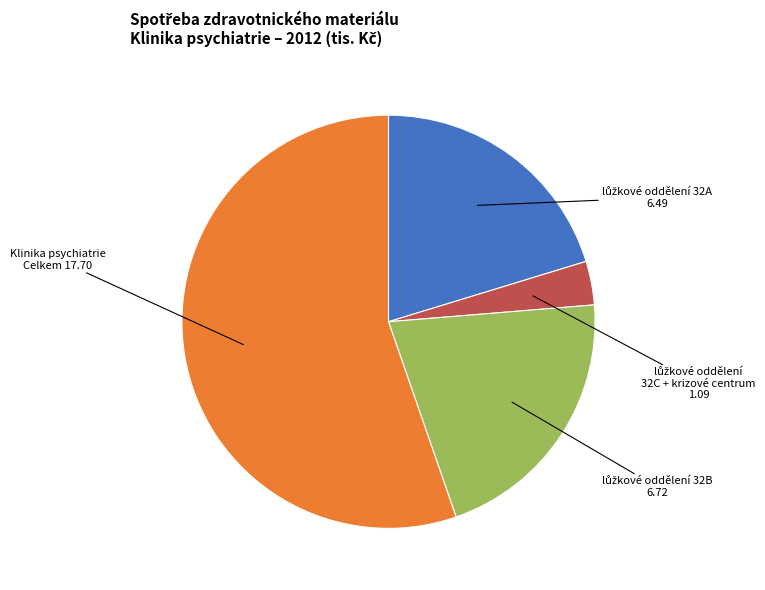

How many slices are in this pie chart?

4